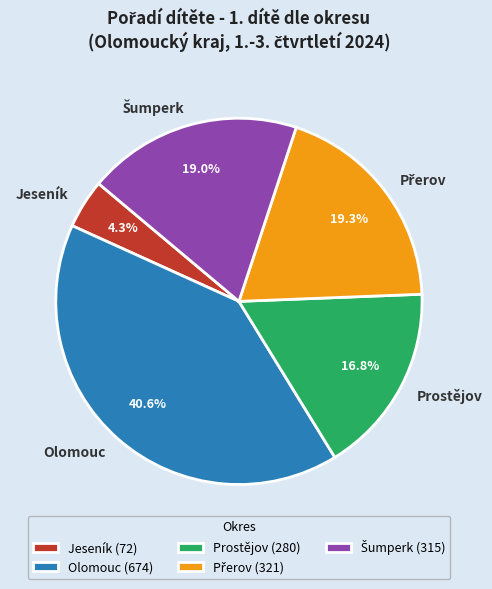

Between Prostějov and Jeseník, which is larger?

Prostějov